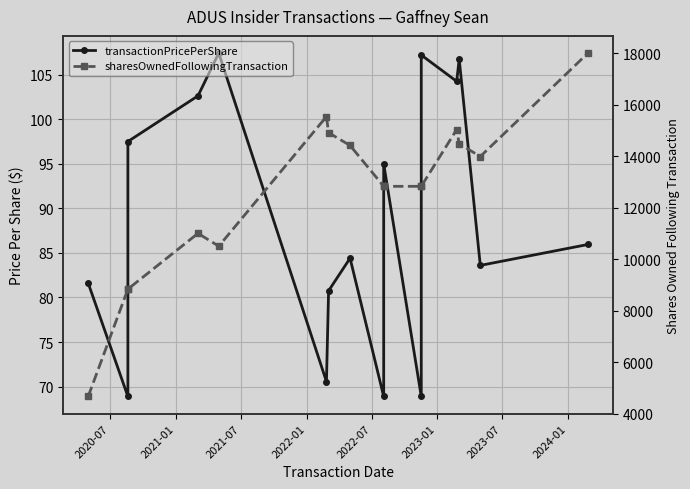

What is the sum of all transactionPricePerShare values?

1414.3